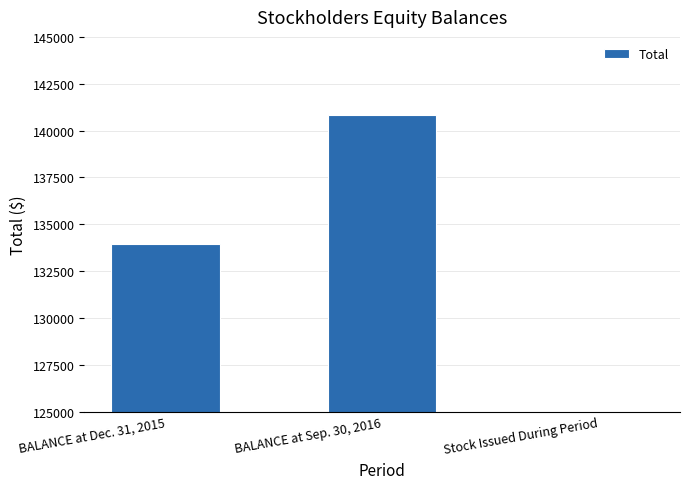

The chart shows a value of 27629 at BALANCE at Dec. 31, 2015. True or false?

False